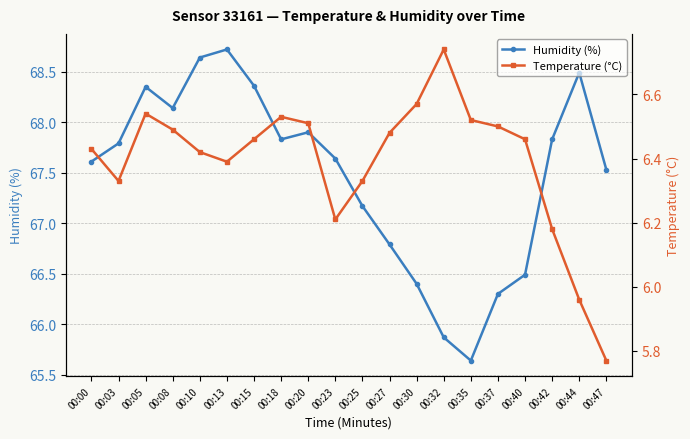

Reading left to right, extract all data points from this chart.

Humidity (%): 00:00=67.6	00:03=67.8	00:05=68.3	00:08=68.1	00:10=68.6	00:13=68.7	00:15=68.4	00:18=67.8	00:20=67.9	00:23=67.6	00:25=67.2	00:27=66.8	00:30=66.4	00:32=65.9	00:35=65.6	00:37=66.3	00:40=66.5	00:42=67.8	00:44=68.5	00:47=67.5
Temperature (°C): 00:00=6.4	00:03=6.3	00:05=6.5	00:08=6.5	00:10=6.4	00:13=6.4	00:15=6.5	00:18=6.5	00:20=6.5	00:23=6.2	00:25=6.3	00:27=6.5	00:30=6.6	00:32=6.7	00:35=6.5	00:37=6.5	00:40=6.5	00:42=6.2	00:44=6.0	00:47=5.8